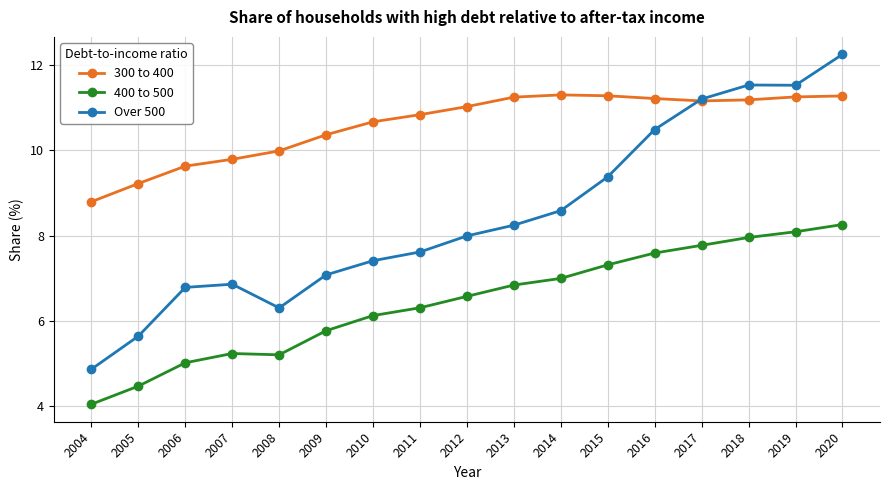

At which category does the chart reach its peak across all series?

2020